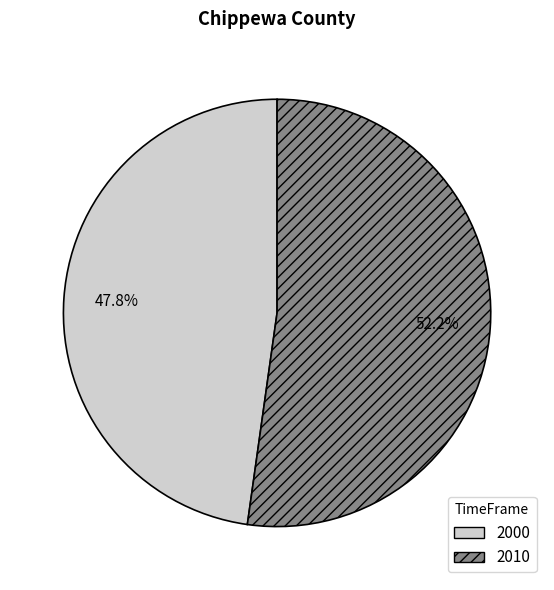

Is the sum of 2010 and 2000 greater than half?

Yes